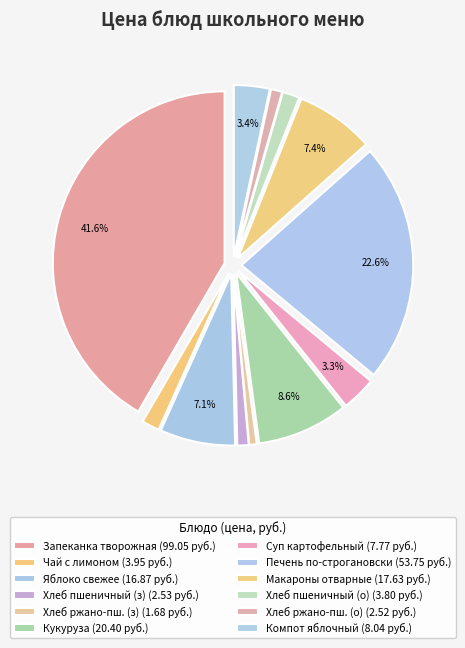

Does any single category account for the majority?

No